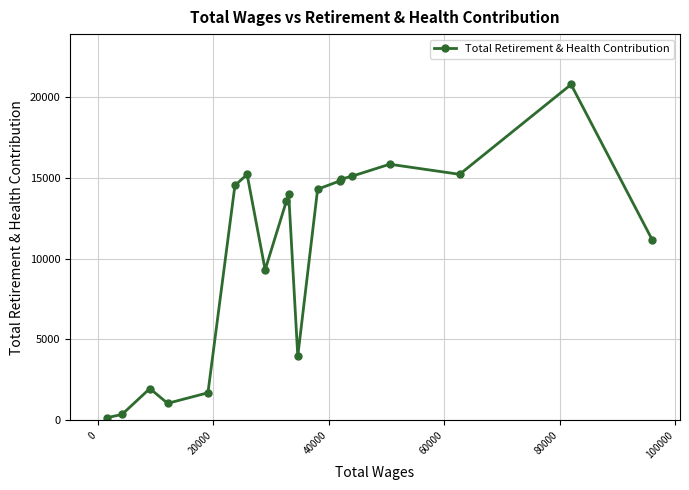

What is the difference between the second highest and minimum values?

15669